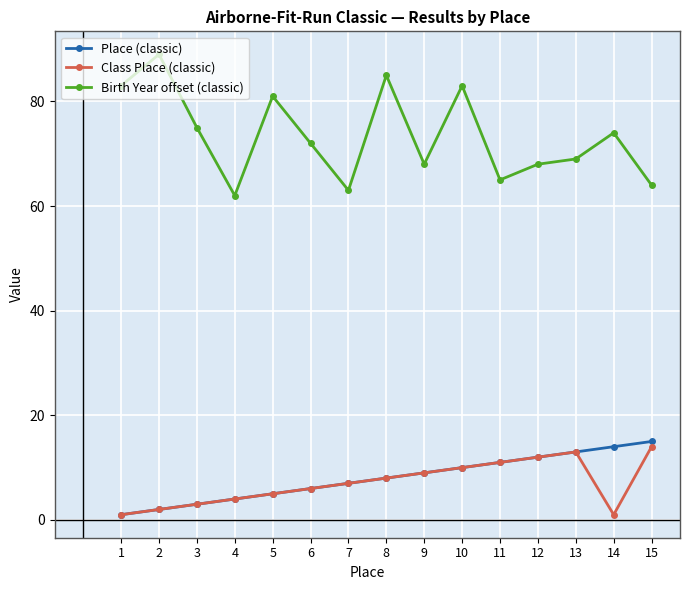

Where is Birth Year offset (classic) nearest to the value 75?

3